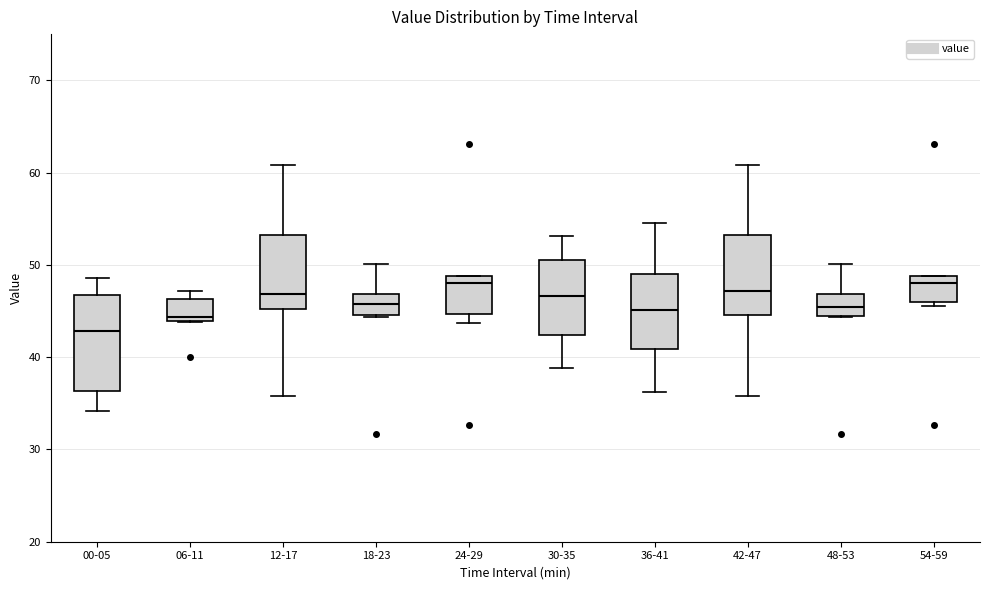

Where does the median line of the box for 54-59 sit on the y-axis? The values are not printed on the chart, so give them approximately, as read against the axis.

48